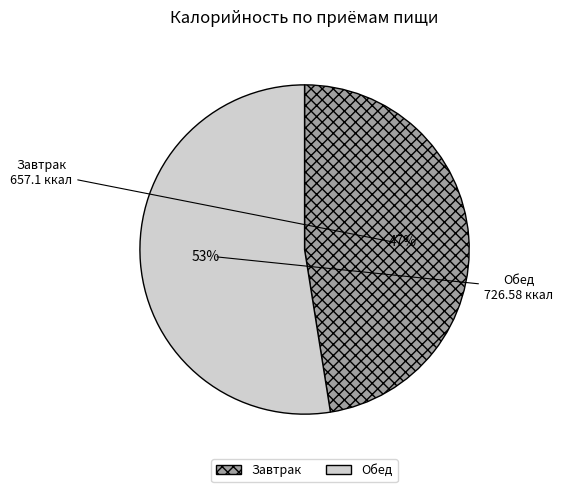

How many segments does this pie chart have?

2